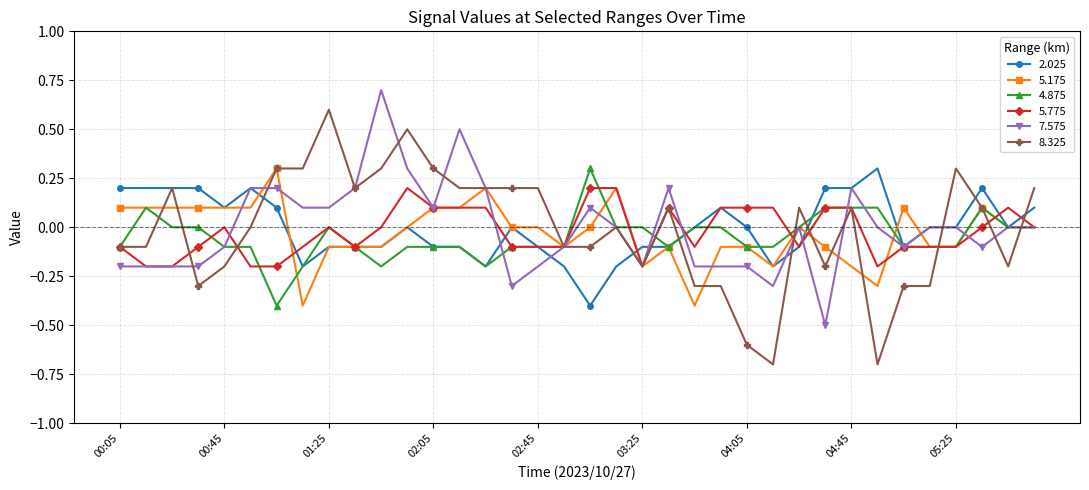

What is the value of the 8.325 point at the 2nd from the left?

-0.1